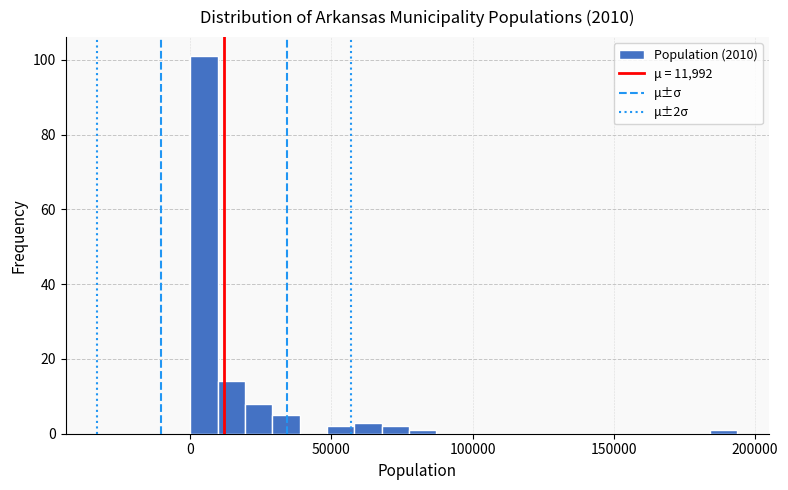

Read against the x-axis, roughly where is the centre of the tallest bar?

5000